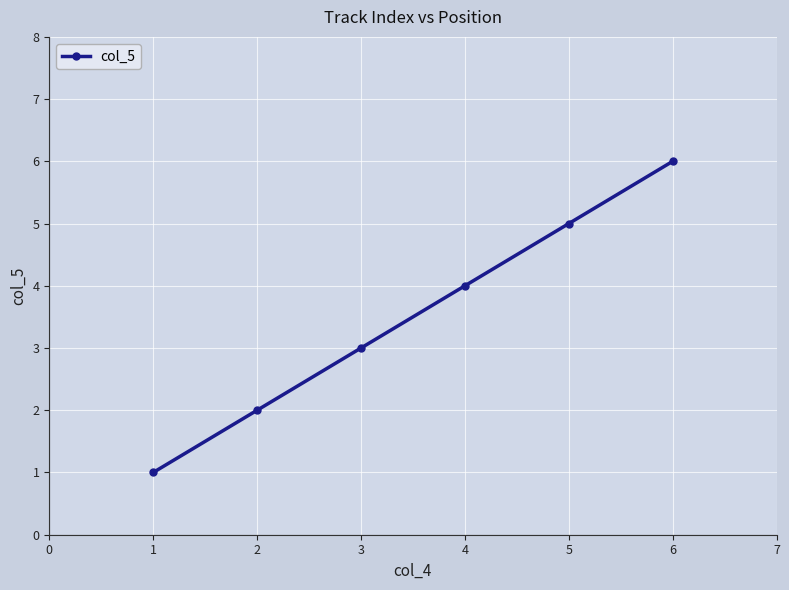

What is the smallest value displayed?

1